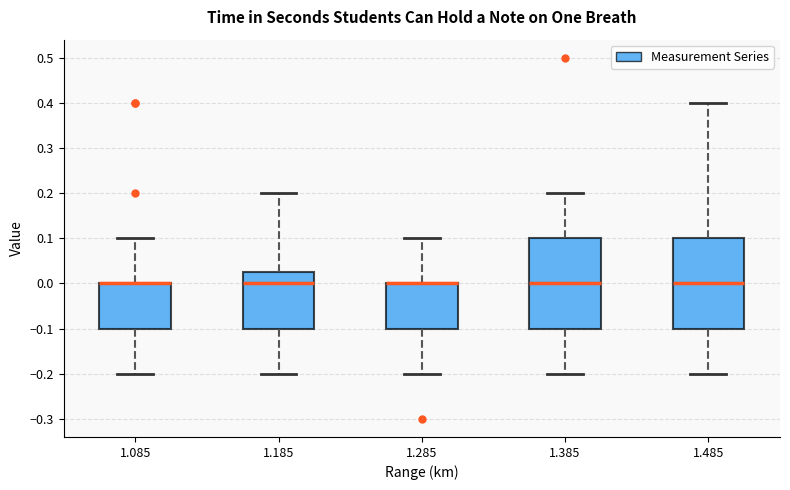

Where does the upper whisker of the box at x = 1.185 end on the y-axis? The values are not printed on the chart, so give them approximately, as read against the axis.

0.20